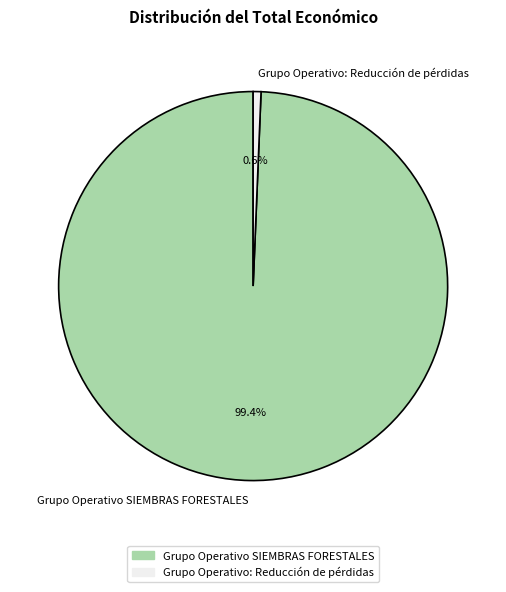

Rank the categories by value from lowest to highest.

Grupo Operativo: Reducción de pérdidas, Grupo Operativo SIEMBRAS FORESTALES